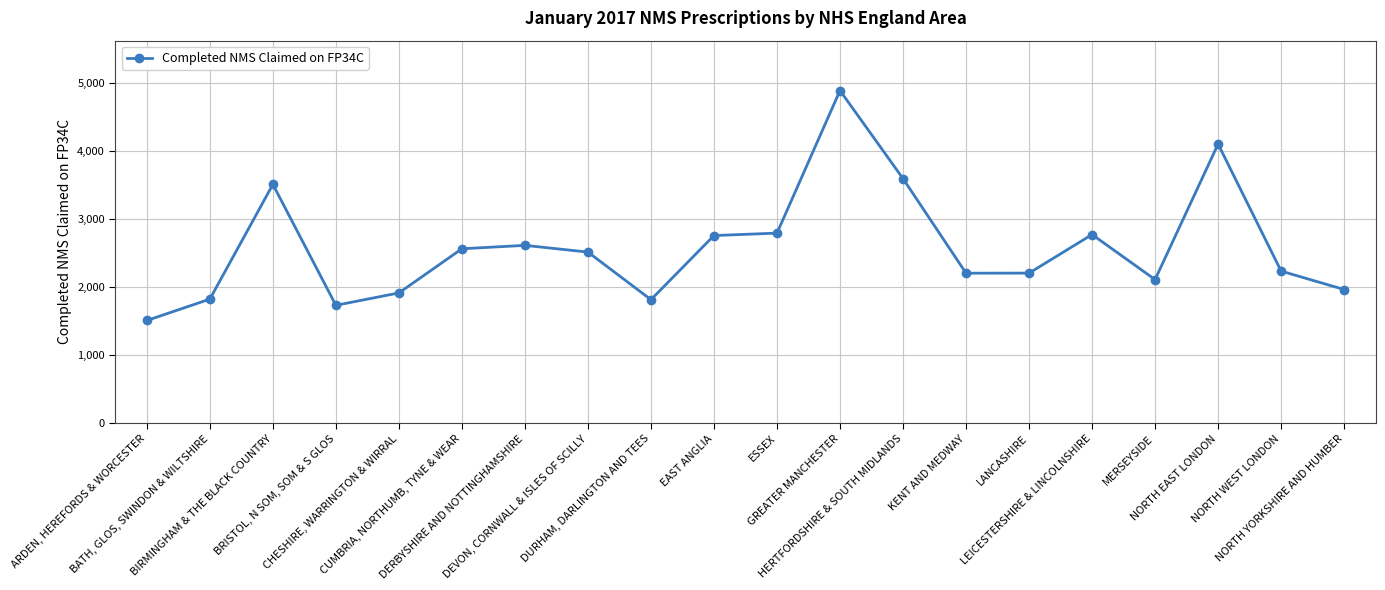

List the labels in order of value, smallest first.

ARDEN, HEREFORDS & WORCESTER, BRISTOL, N SOM, SOM & S GLOS, DURHAM, DARLINGTON AND TEES, BATH, GLOS, SWINDON & WILTSHIRE, CHESHIRE, WARRINGTON & WIRRAL, NORTH YORKSHIRE AND HUMBER, MERSEYSIDE, KENT AND MEDWAY, LANCASHIRE, NORTH WEST LONDON, DEVON, CORNWALL & ISLES OF SCILLY, CUMBRIA, NORTHUMB, TYNE & WEAR, DERBYSHIRE AND NOTTINGHAMSHIRE, EAST ANGLIA, LEICESTERSHIRE & LINCOLNSHIRE, ESSEX, BIRMINGHAM & THE BLACK COUNTRY, HERTFORDSHIRE & SOUTH MIDLANDS, NORTH EAST LONDON, GREATER MANCHESTER